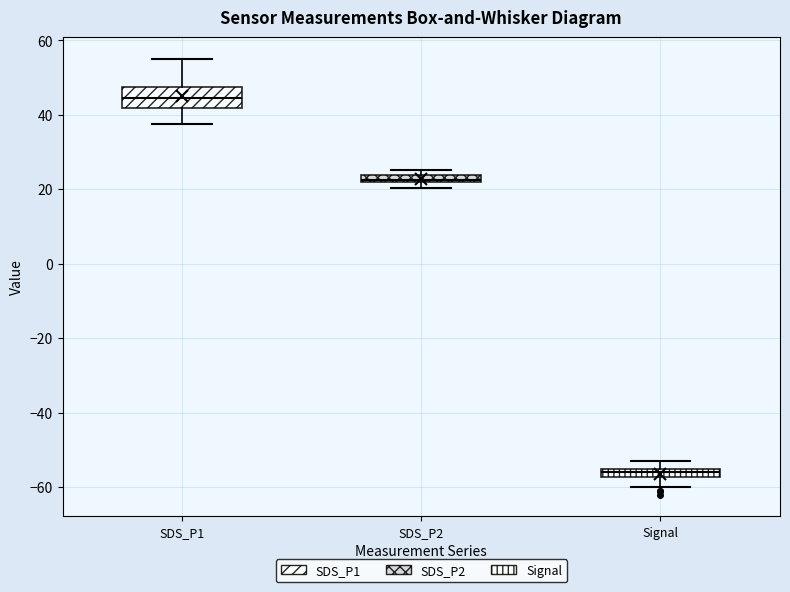

Which box has the highest median line?

SDS_P1